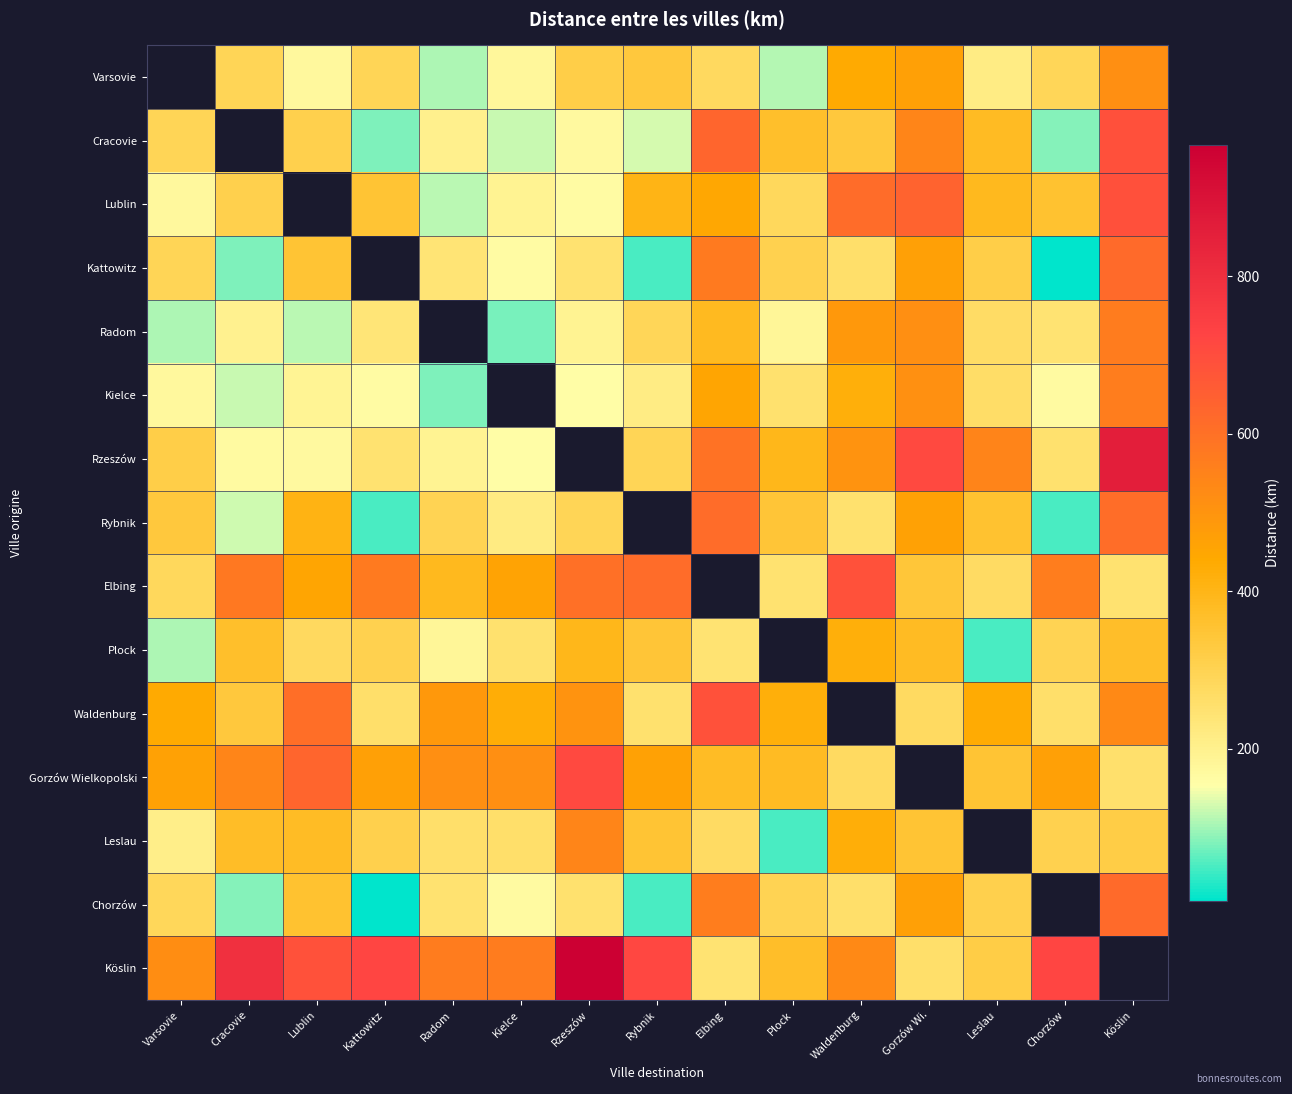

What is the difference between the second highest and minimum values in the Lublin series?

466.0